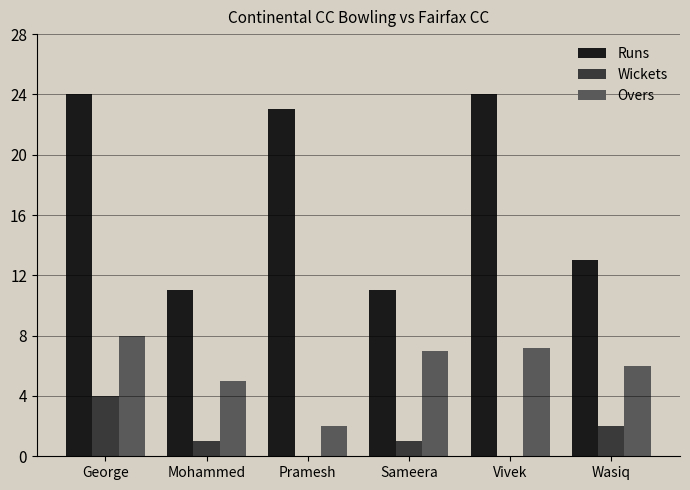

What is the greatest value displayed?

24.0